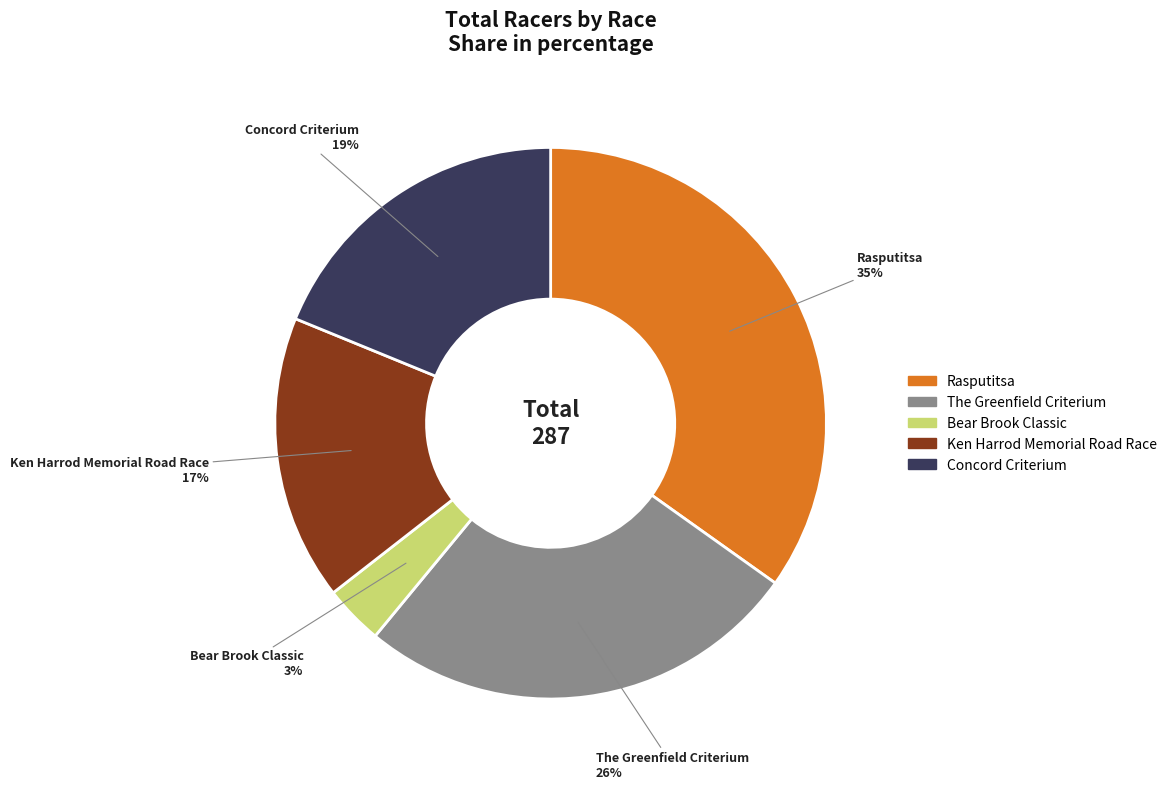

Is there a majority slice in this chart?

No